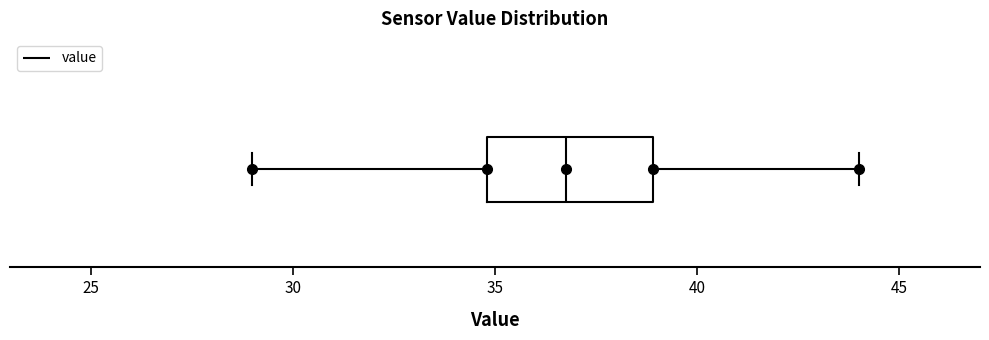

Transcribe this box plot: give where the median line is, the range the box spans, and where the two whiskers end, as read against the x-axis. The values are not printed on the chart, so give them approximately, as read against the axis.

median 37, box 35 to 39, whiskers 29 to 44